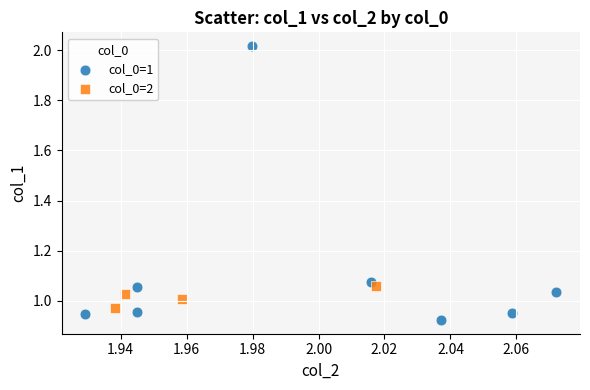

Which series contains the highest Y value?

col_0=1